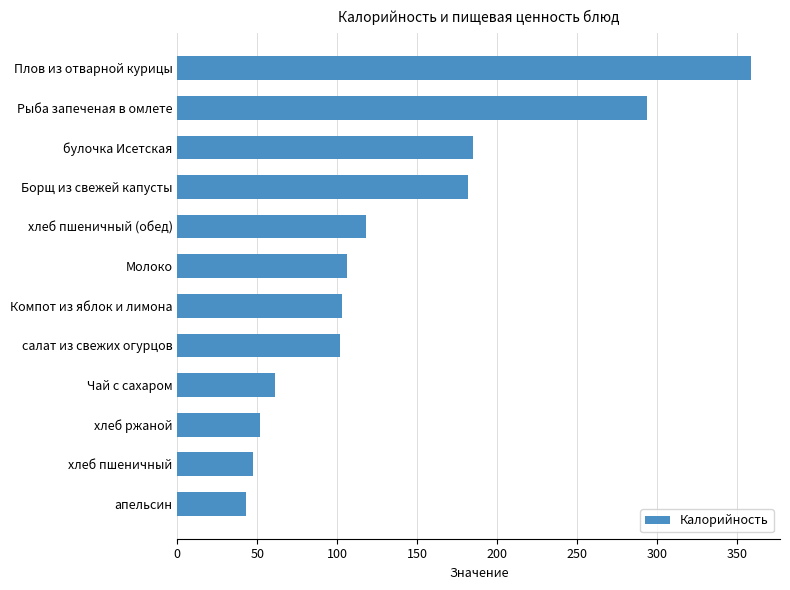

How many series are shown in this chart?

1